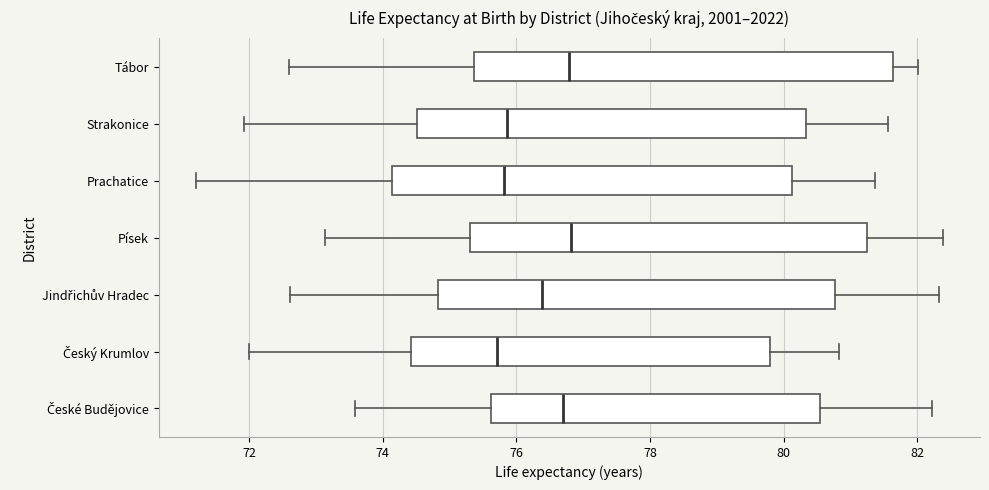

Reading bottom to top, transcribe this box plot: for each box, give where its median line is, the range the box spans, and where its two whiskers end, as read against the x-axis. The values are not printed on the chart, so give them approximately, as read against the axis.

České Budějovice: median 76.8, box 75.6 to 80.6, whiskers 73.6 to 82.2
Český Krumlov: median 75.8, box 74.4 to 79.8, whiskers 72.0 to 80.8
Jindřichův Hradec: median 76.4, box 74.8 to 80.8, whiskers 72.6 to 82.4
Písek: median 76.8, box 75.4 to 81.2, whiskers 73.2 to 82.4
Prachatice: median 75.8, box 74.2 to 80.2, whiskers 71.2 to 81.4
Strakonice: median 75.8, box 74.6 to 80.4, whiskers 72.0 to 81.6
Tábor: median 76.8, box 75.4 to 81.6, whiskers 72.6 to 82.0